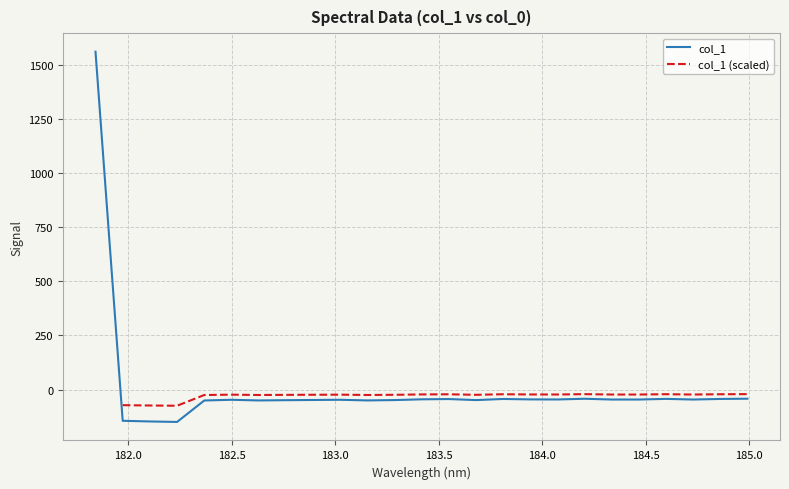

What is the sum of all values?

143.0